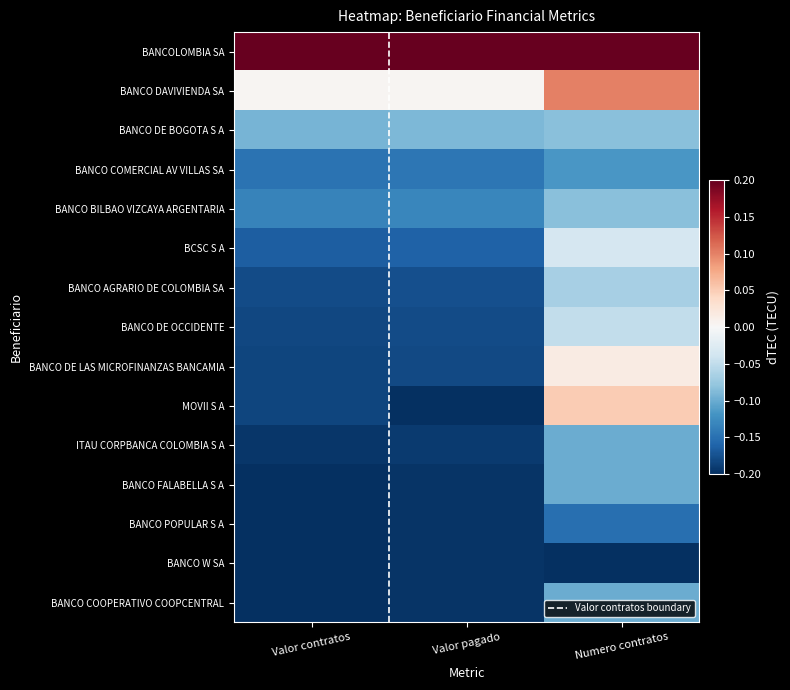

Which label corresponds to the largest value in the chart?

Numero contratos